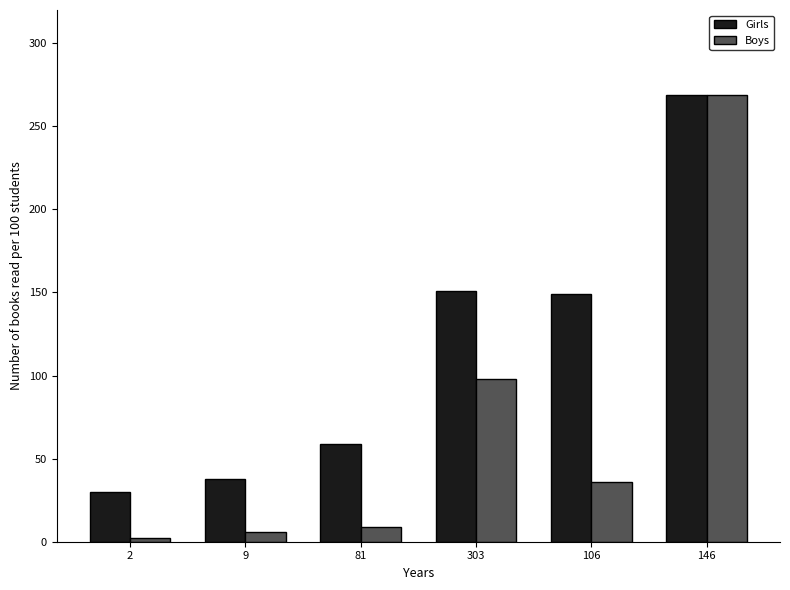

True or false: Girls has a value of 151 at 303.

True